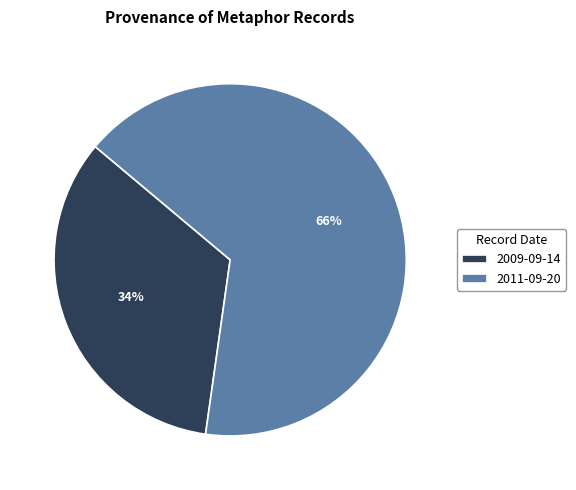

Is the sum of 2009-09-14 and 2011-09-20 greater than half?

Yes